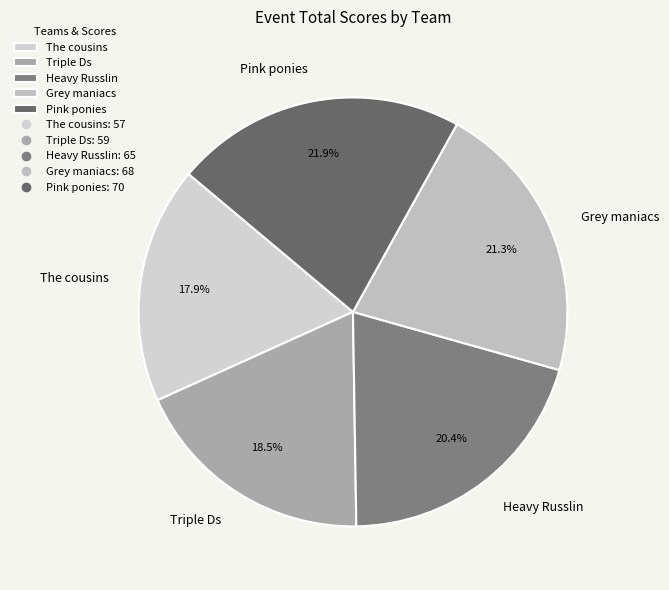

How many segments does this pie chart have?

5